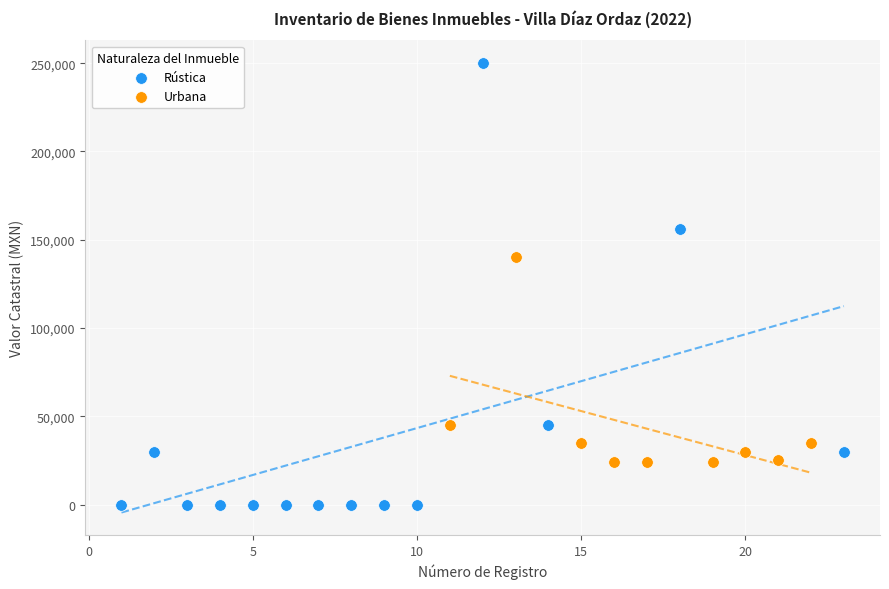

Which series reaches the minimum Y coordinate?

Rústica